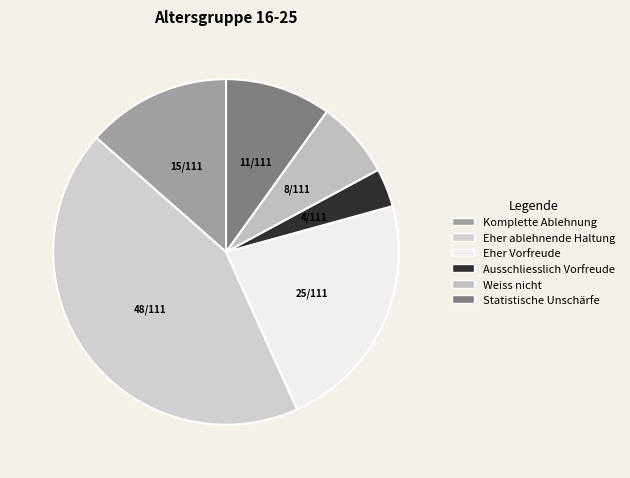

Which category has the biggest portion of the pie?

Eher ablehnende Haltung